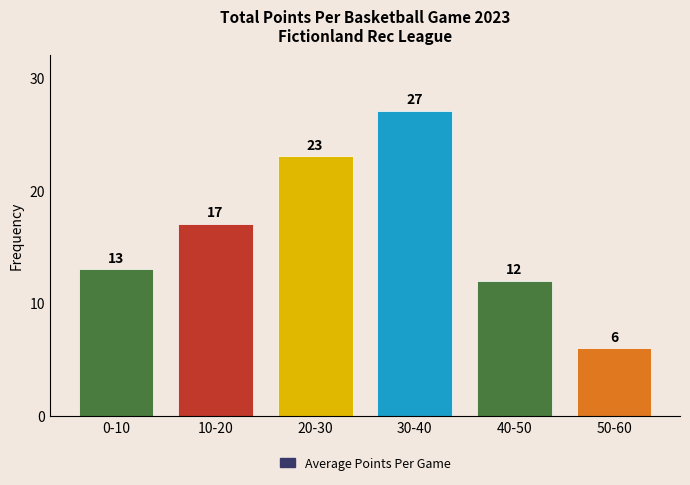

Reading right to left, what are all the values shown in this chart?

50-60=6	40-50=12	30-40=27	20-30=23	10-20=17	0-10=13